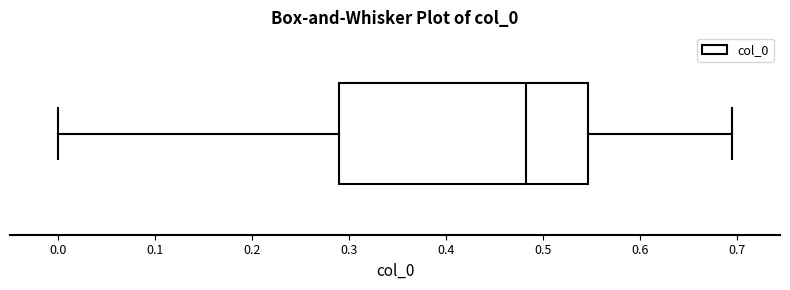

Read this box plot against the x-axis: the position of the median line, the range covered by the box, and the ends of both whiskers. The values are not printed on the chart, so give them approximately, as read against the axis.

median 0.48, box 0.29 to 0.55, whiskers 0.00 to 0.69